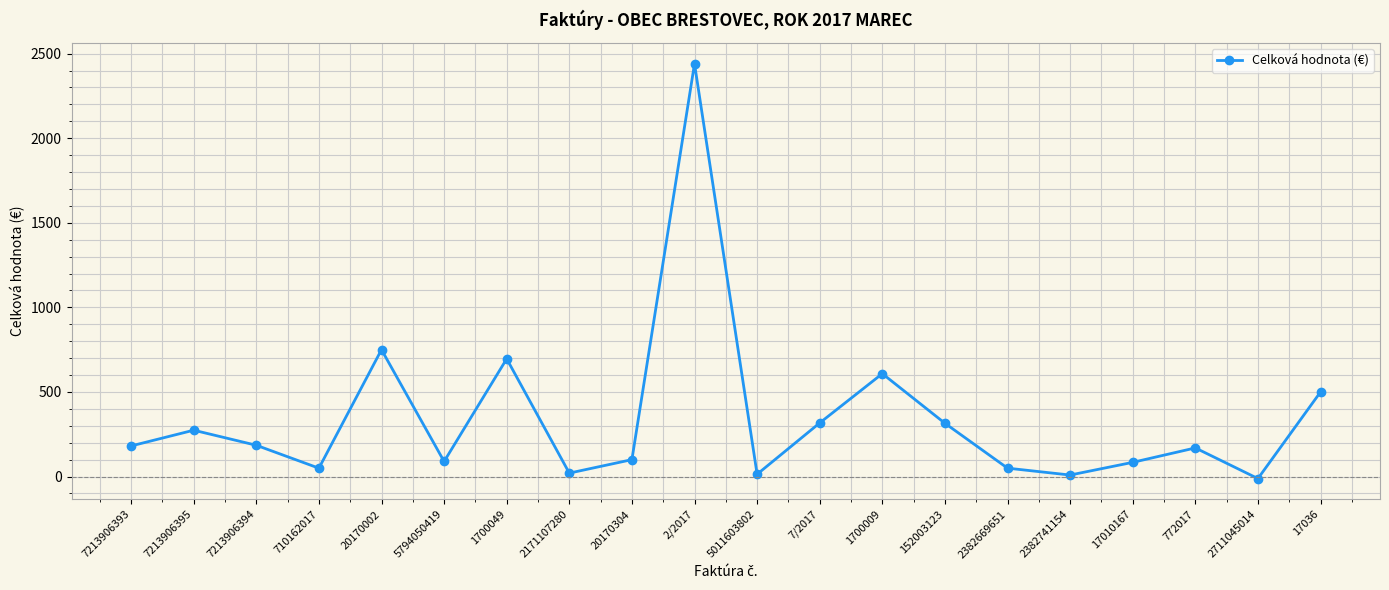

What is the change in value from 1700049 to 7/2017?

-379.0